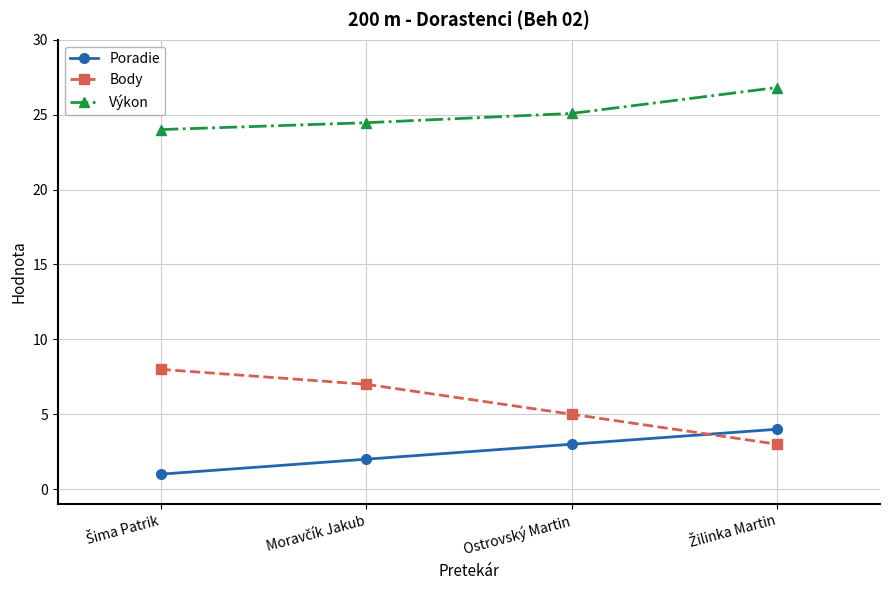

How many data points does each series have?

4